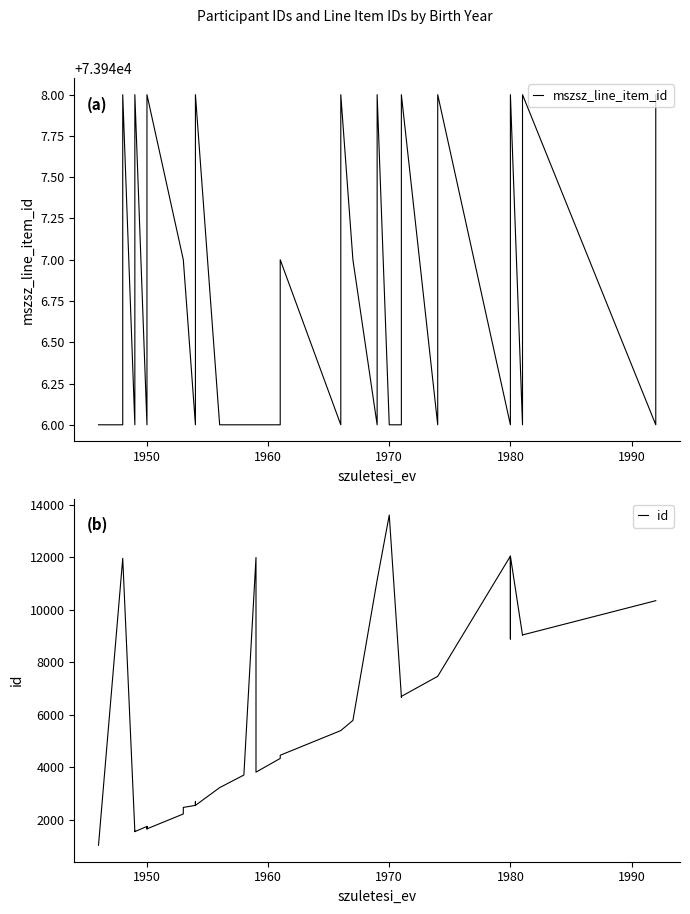

True or false: mszsz_line_item_id and id intersect in this chart.

False